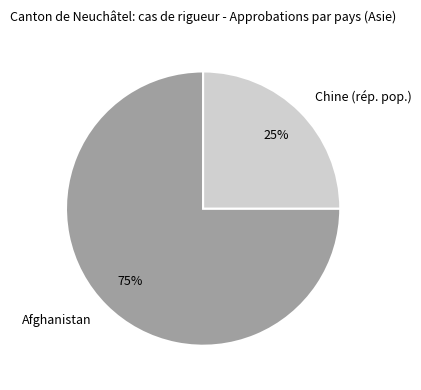

Rank the categories by value from highest to lowest.

Afghanistan, Chine (rép. pop.)